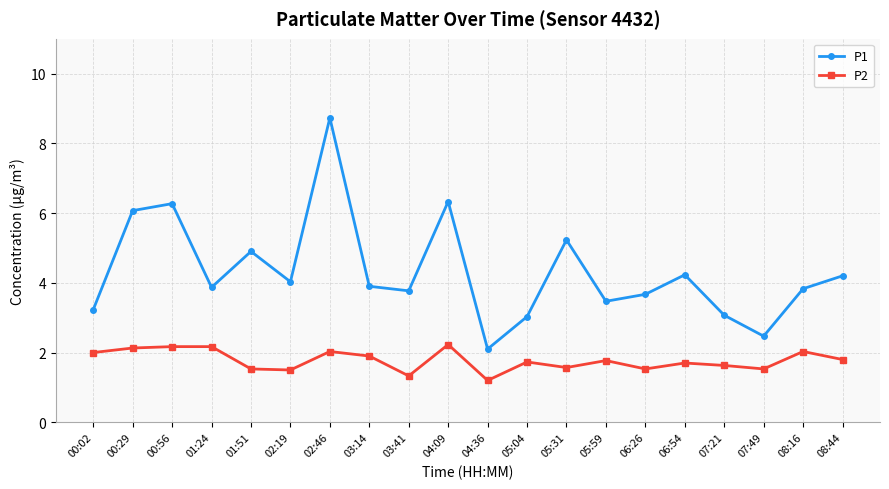

Which series changed the most between 05:04 and 08:44?

P1